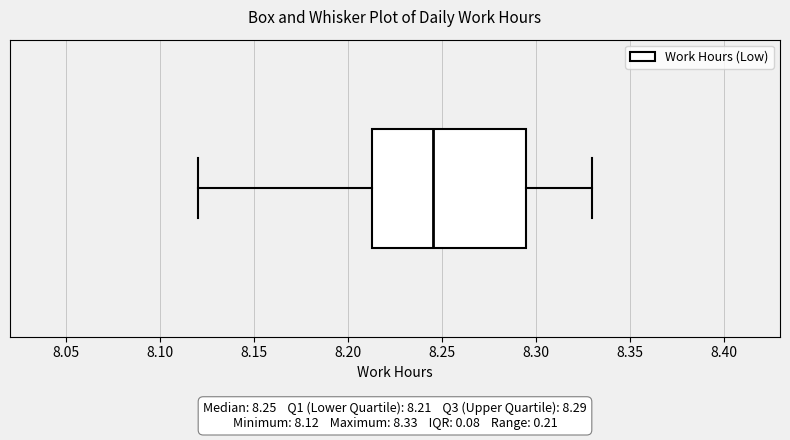

Read this box plot against the x-axis: the position of the median line, the range covered by the box, and the ends of both whiskers. The values are not printed on the chart, so give them approximately, as read against the axis.

median 8.245, box 8.215 to 8.295, whiskers 8.120 to 8.330